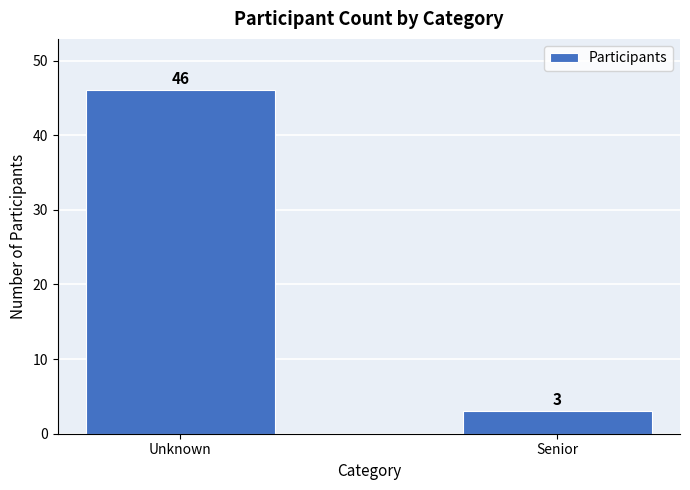

Reading left to right, what are all the values shown in this chart?

Unknown=46	Senior=3